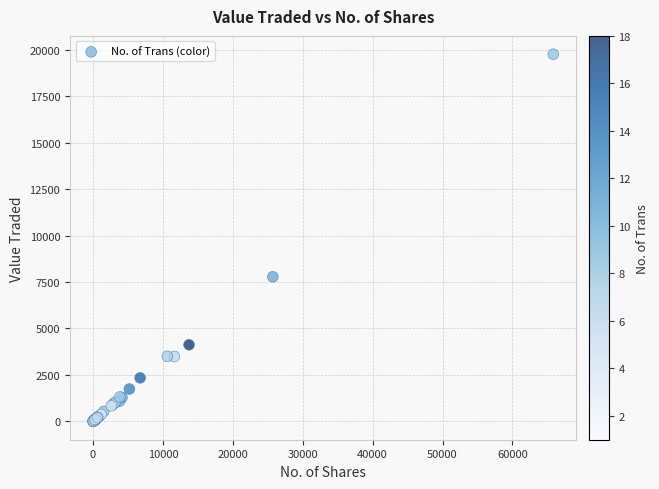

What Y value in the scatter plot is closest to 9880?

7783